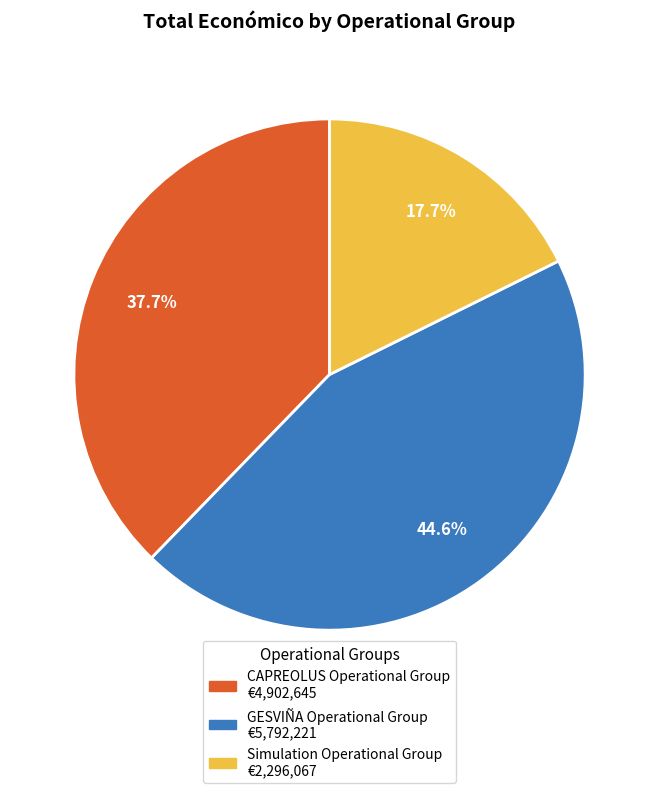

What is the ratio of the value at CAPREOLUS Operational Group to the value at Simulation Operational Group?

2.1